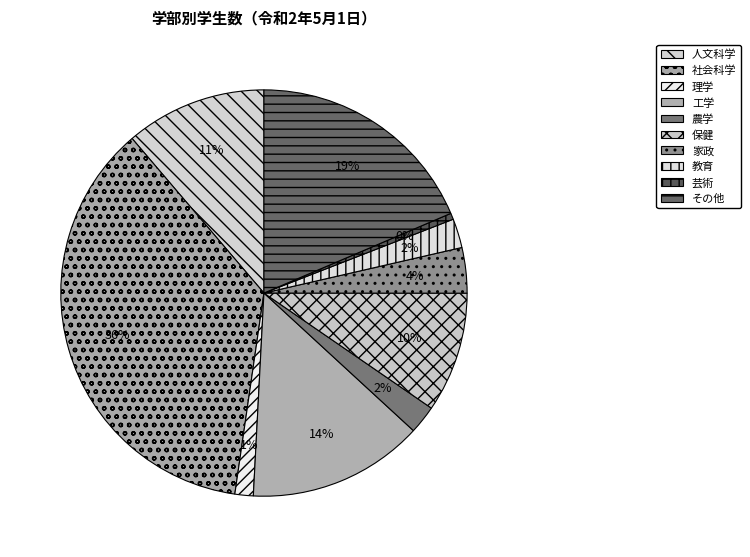

Is the sum of 家政 and 農学 greater than half?

No